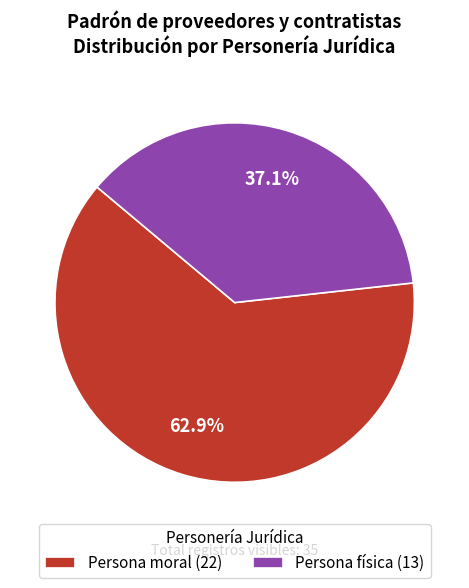

How many slices are in this pie chart?

2